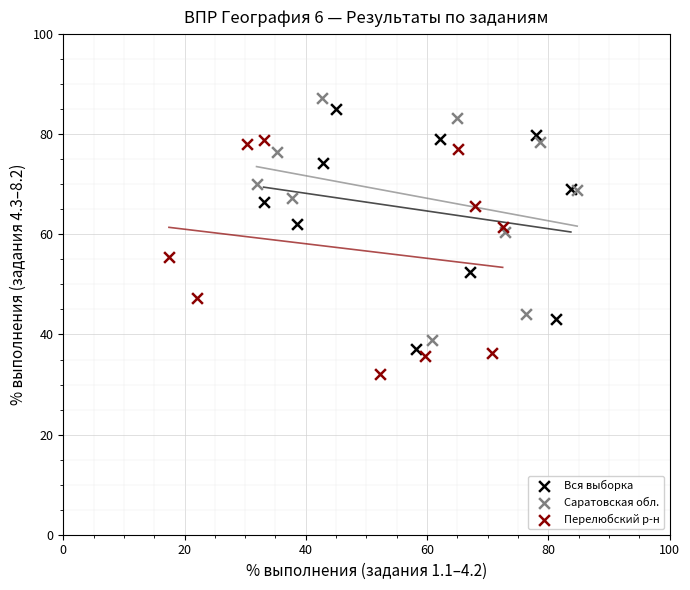

What are all the series names shown in the legend?

Вся выборка, Саратовская обл., Перелюбский р-н